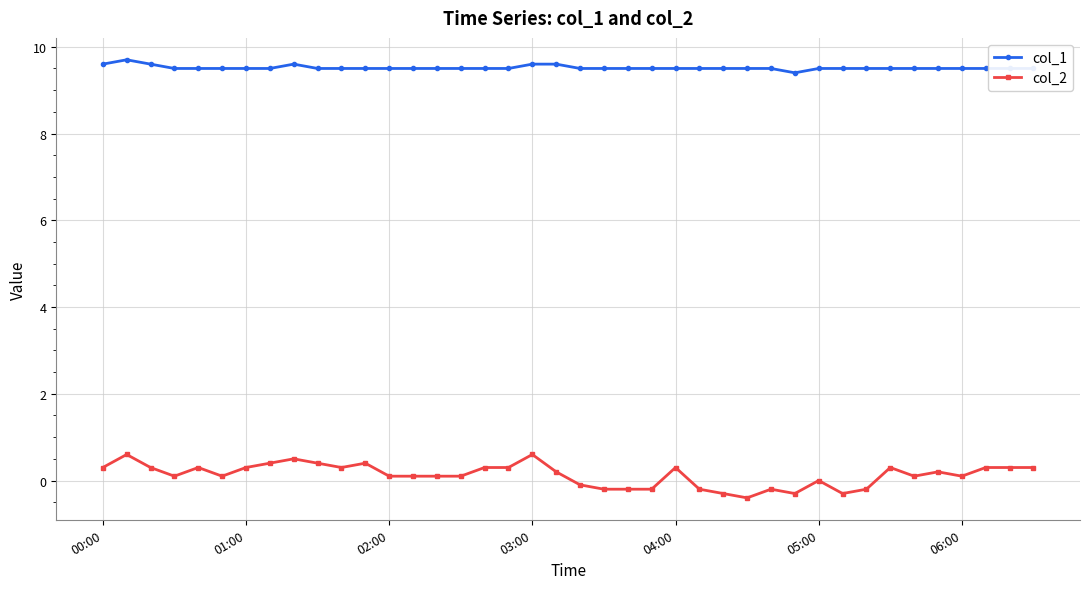

What is the minimum value shown in the chart?

-0.4